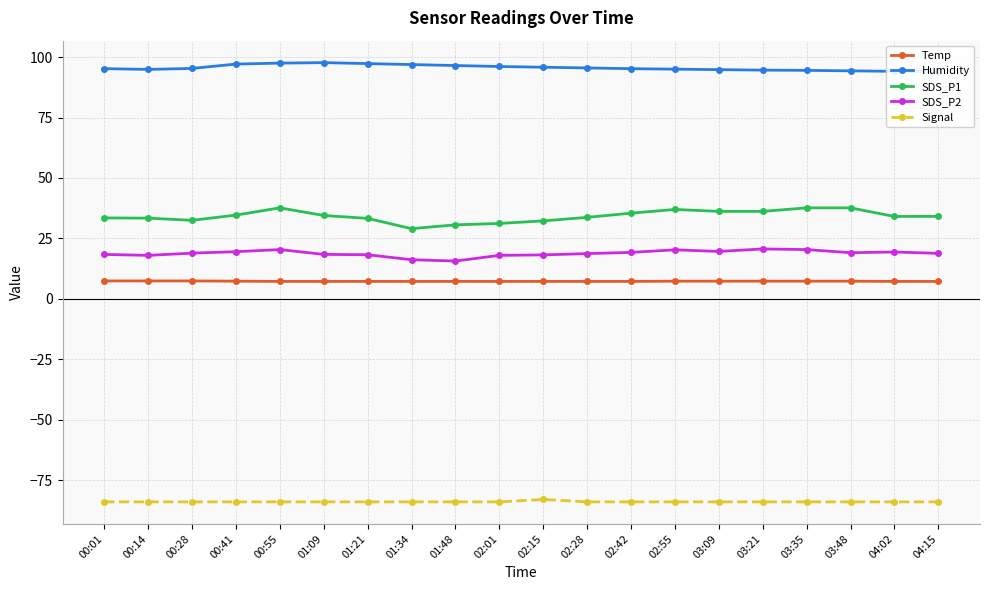

At how many categories does at least one series exceed -67?

20